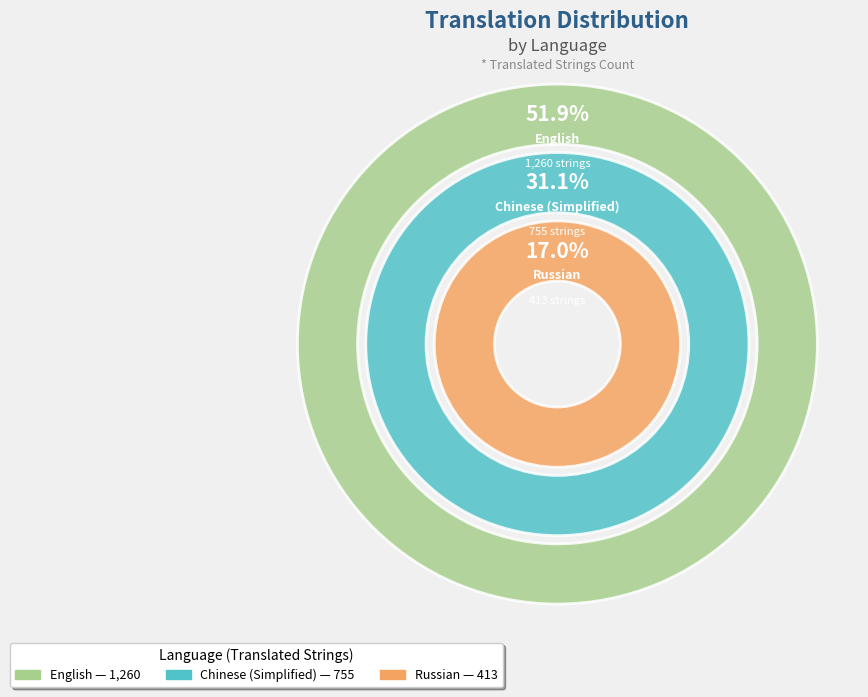

To the nearest percent, what is the difference between the Russian and English slice percentages?

35%